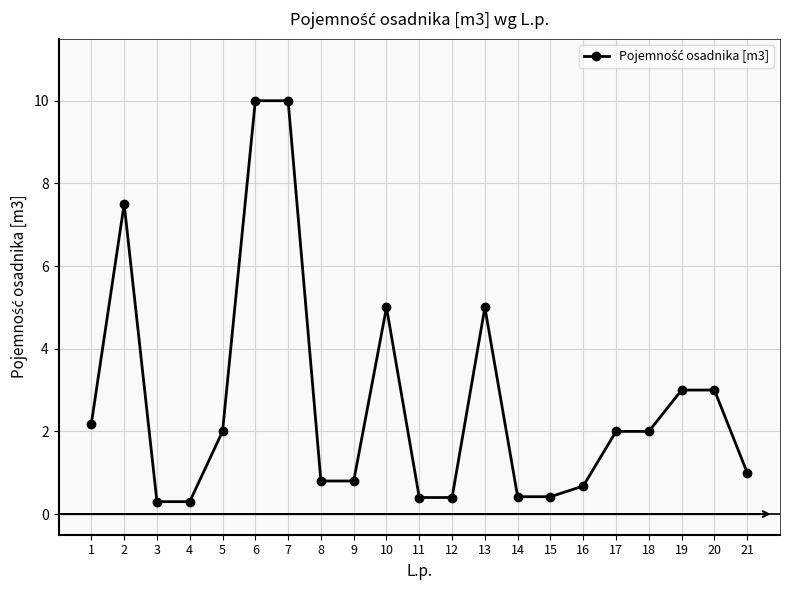

True or false: the data shows 8.8 at 13.

False